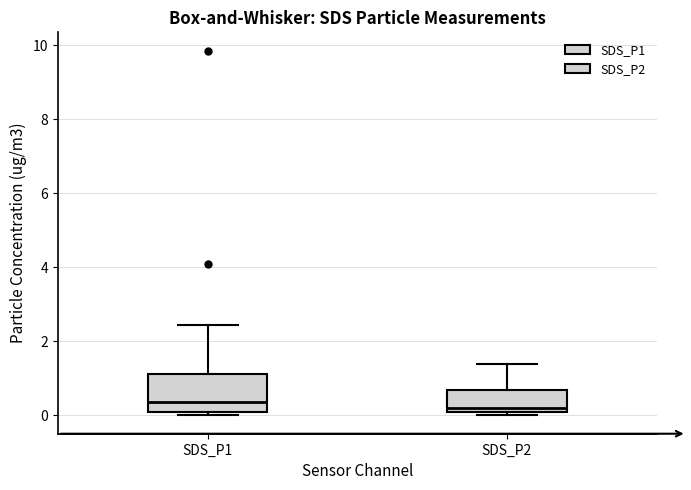

Reading left to right, read every box against the y-axis: the position of its median line, the range the box covers, and the ends of its whiskers. The values are not printed on the chart, so give them approximately, as read against the axis.

SDS_P1: median 0.4, box 0.2 to 1.2, whiskers 0.0 to 2.4
SDS_P2: median 0.2 (just above the box's lower edge), box 0.2 to 0.6, whiskers 0.0 to 1.4